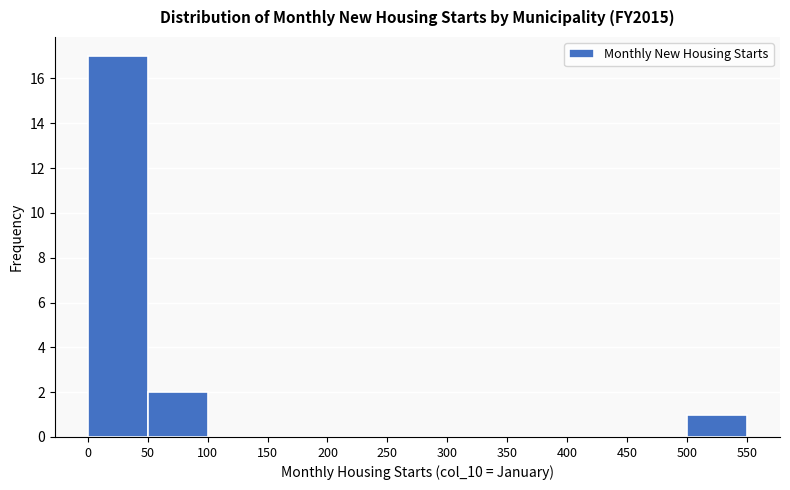

Reading left to right, list every bar in this chart as the range it spans on the x-axis followed by its height. The values are not printed on the chart, so give them approximately, as read against the axis.

0 to 50: 17
50 to 100: 2
100 to 150: 0
150 to 200: 0
200 to 250: 0
250 to 300: 0
300 to 350: 0
350 to 400: 0
400 to 450: 0
450 to 500: 0
500 to 550: 1